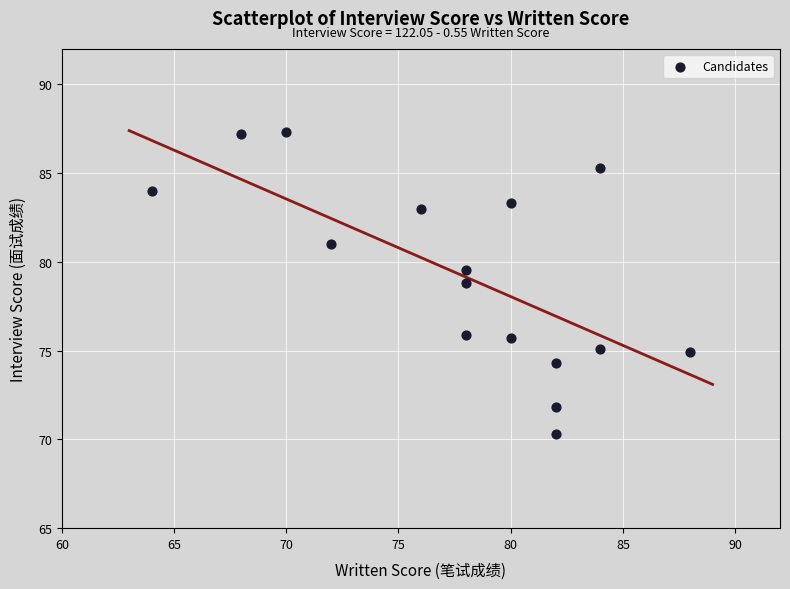

What Y value in the scatter plot is closest to 78?

78.8